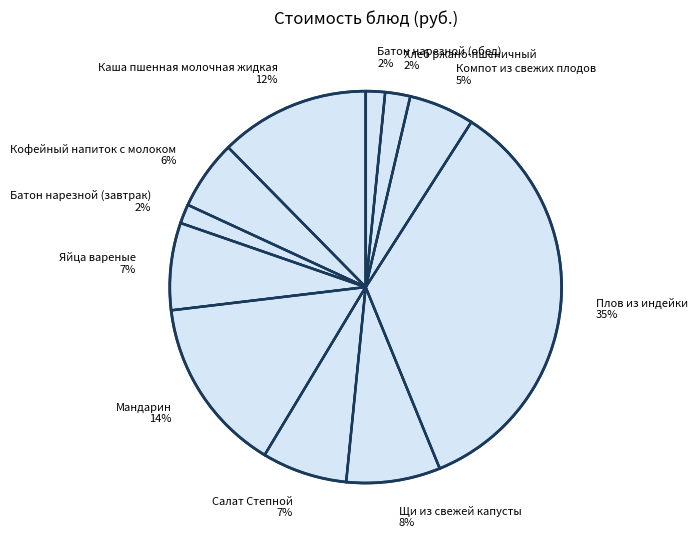

Is there any slice that represents more than half of the pie?

No